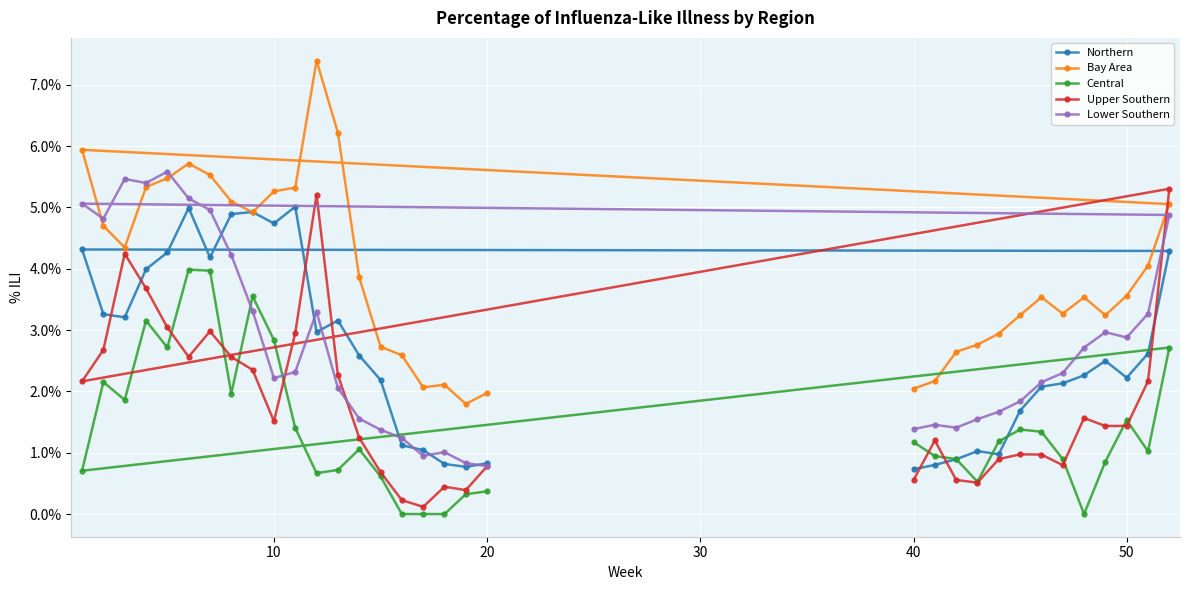

Which series has the largest total across all categories?

Bay Area